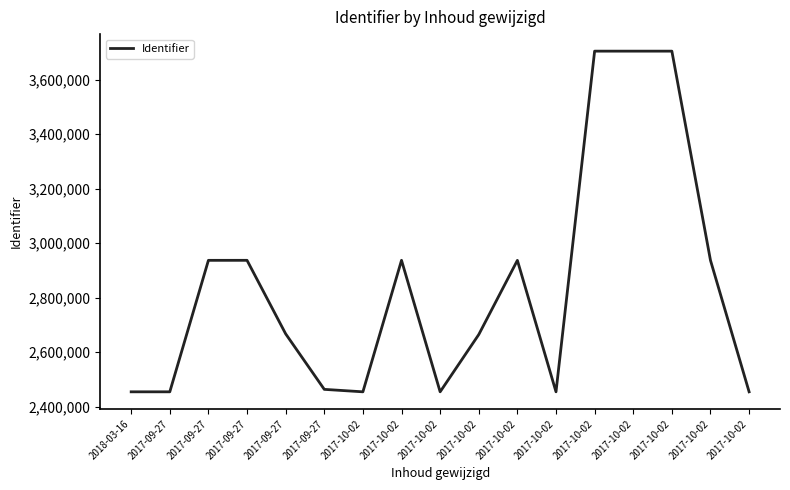

How many lines are shown in the chart?

1